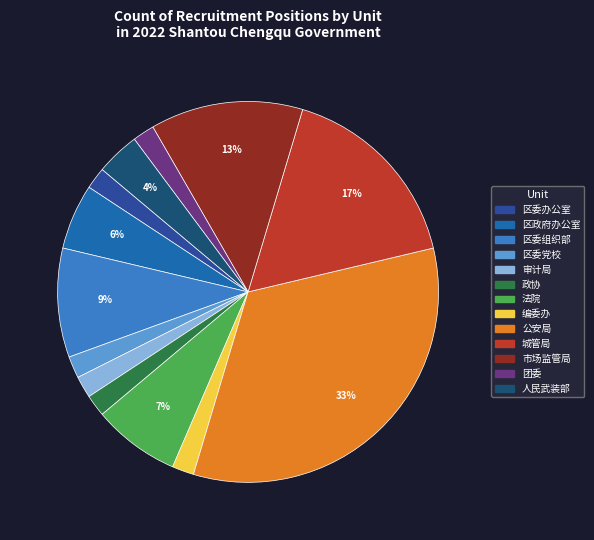

To the nearest percent, what is the average slice percentage?

8%